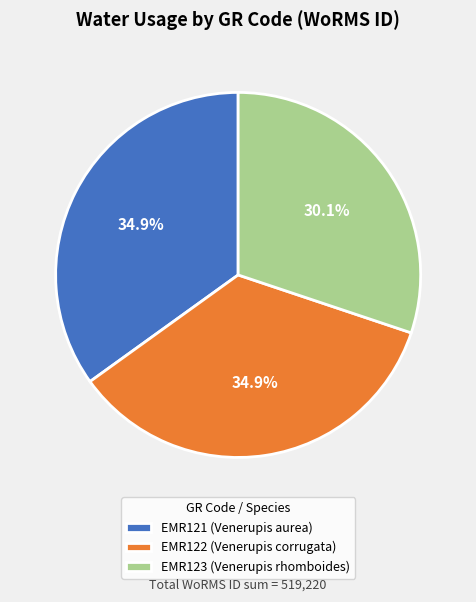

To the nearest percent, what is the difference between the EMR121 (Venerupis aurea) and EMR123 (Venerupis rhomboides) slice percentages?

5%